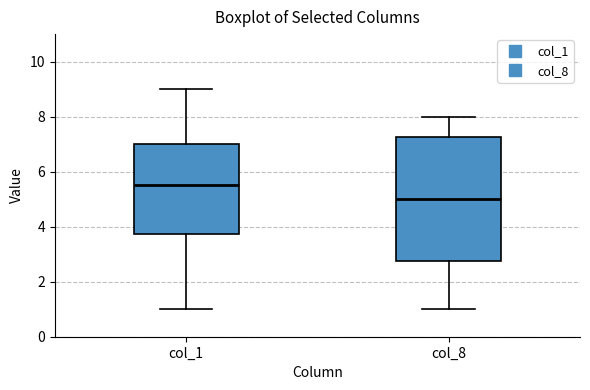

Which box has the highest median line?

col_1